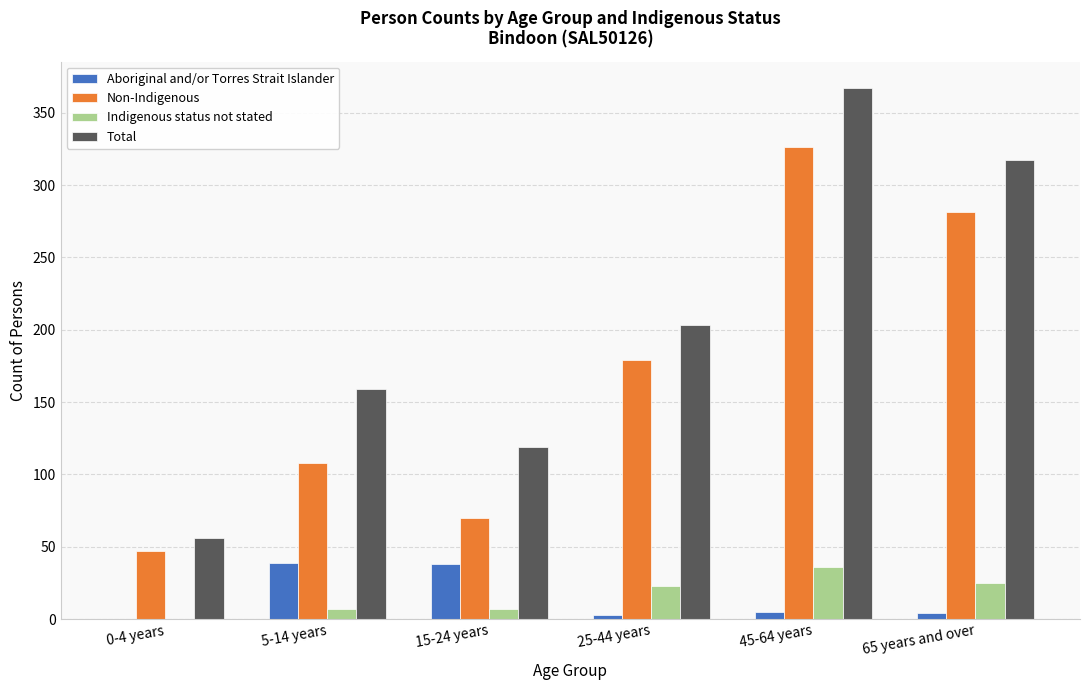

Which series changed the most between 0-4 years and 5-14 years?

Total